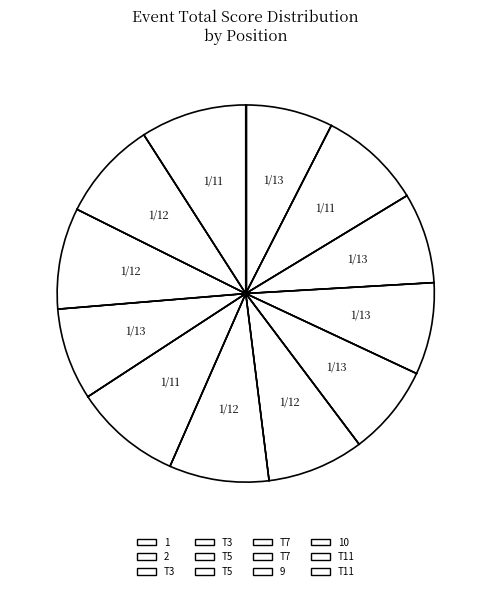

How many slices are in this pie chart?

12